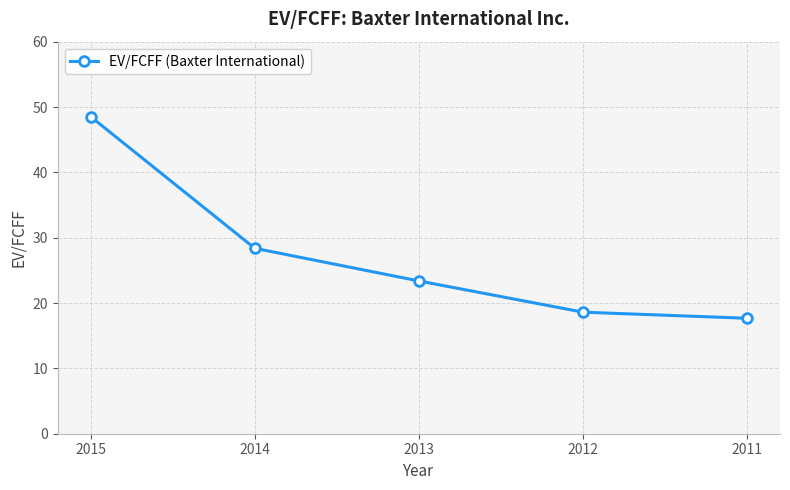

Where is the data nearest to the value 33?

2014